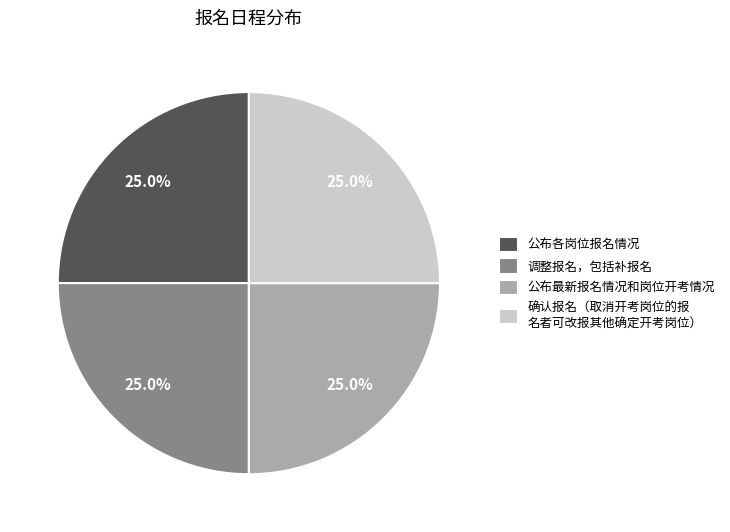

To the nearest percent, what portion does 调整报名，包括补报名 represent?

25%